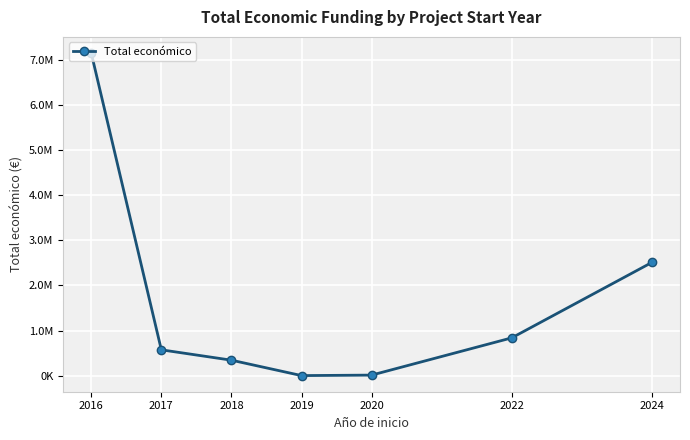

Rank the categories by value from highest to lowest.

2016, 2024, 2022, 2017, 2018, 2020, 2019